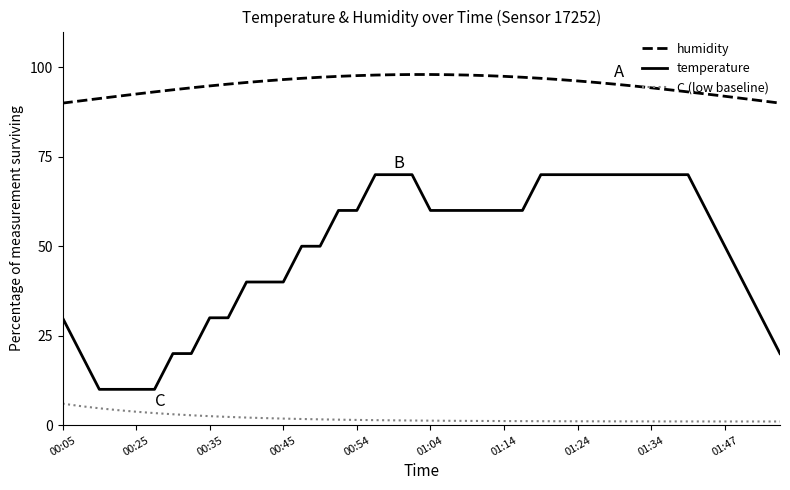

What is the difference between the maximum and minimum values in the humidity series?

8.0